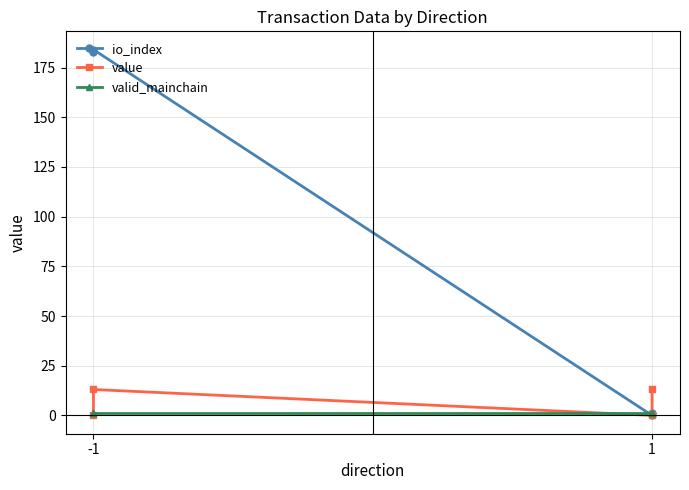

Rank the series by their maximum value, from lowest to highest.

valid_mainchain, value, io_index